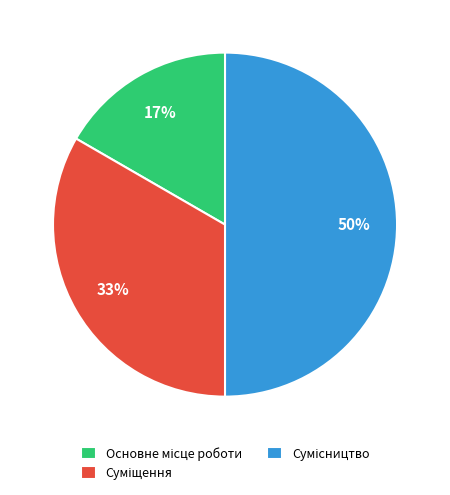

To the nearest percent, what is the difference between the largest and smallest slice percentages?

33%